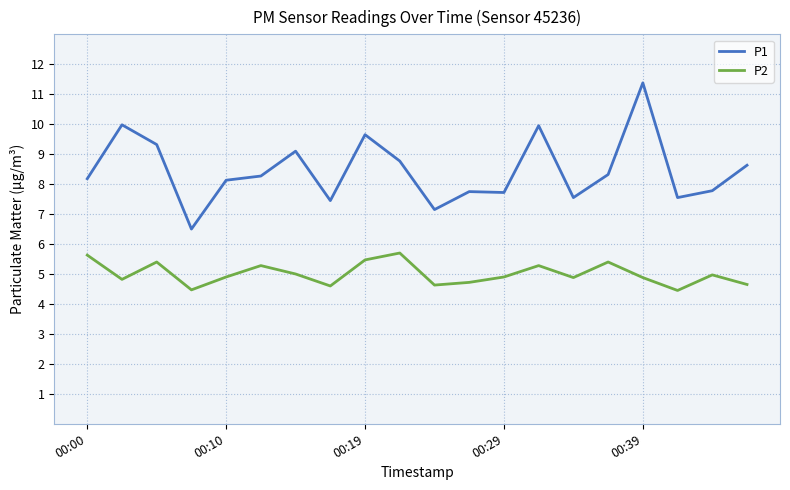

Which series has the widest spread of values?

P1